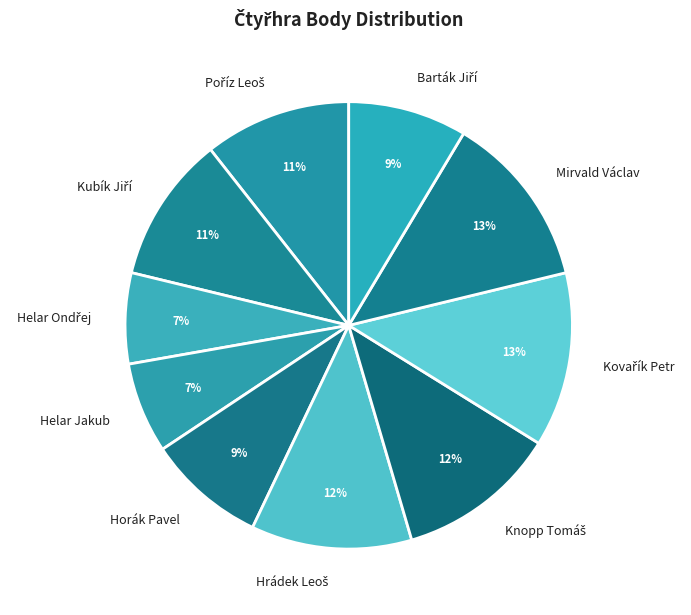

Is there any slice that represents more than half of the pie?

No